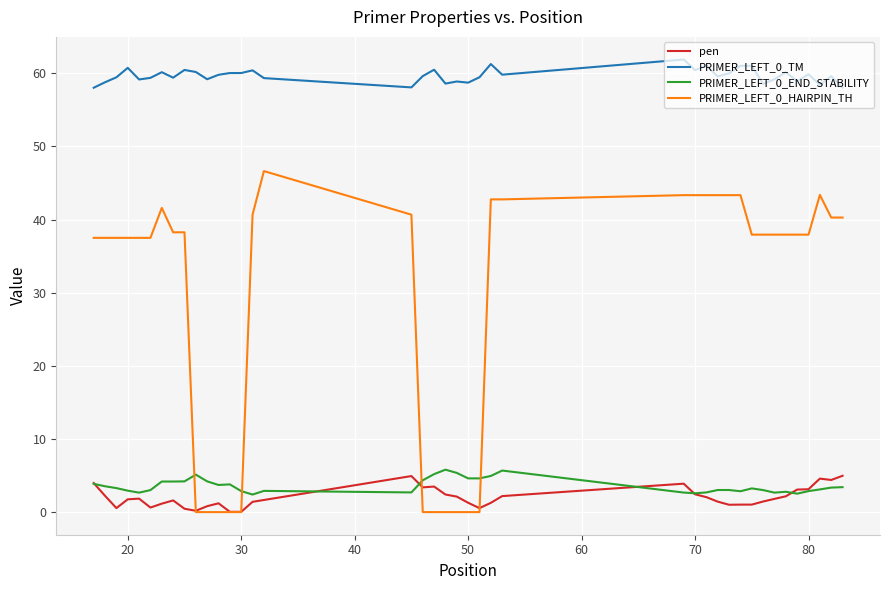

What is the minimum value for PRIMER_LEFT_0_TM?

58.0